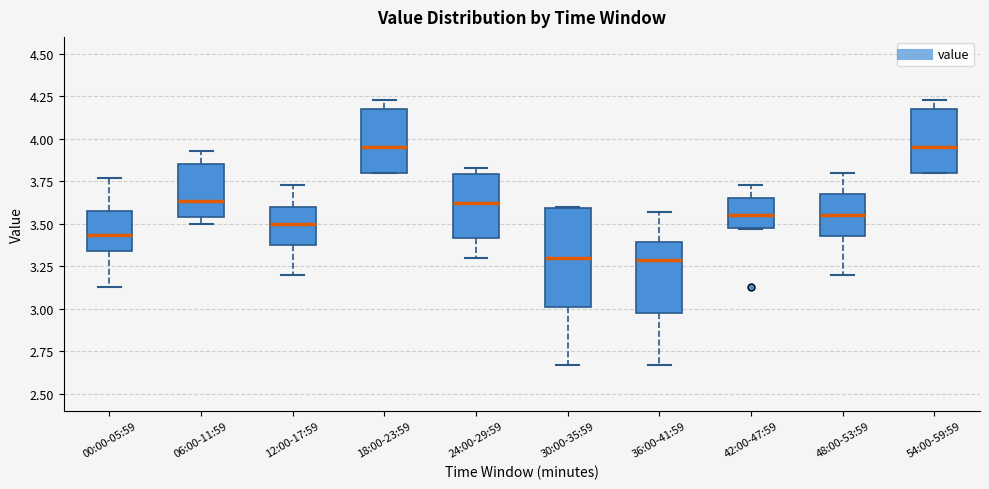

Where is the upper edge of the box for 30:00-35:59 on the y-axis? The values are not printed on the chart, so give them approximately, as read against the axis.

3.60